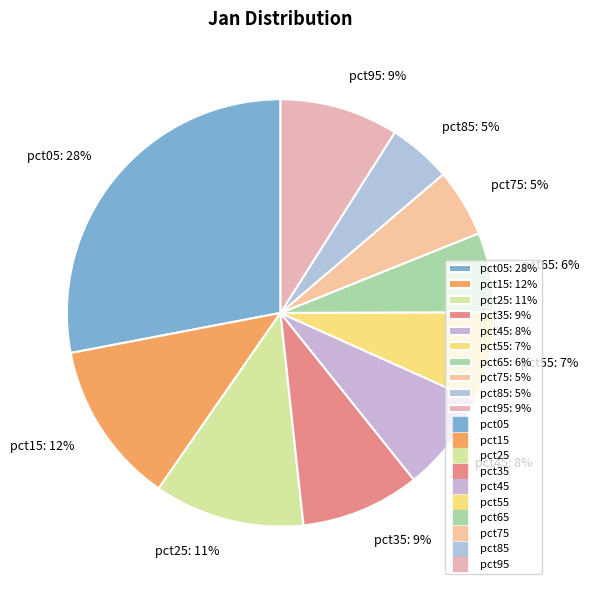

Is it true that pct65 is 6% of the pie?

True